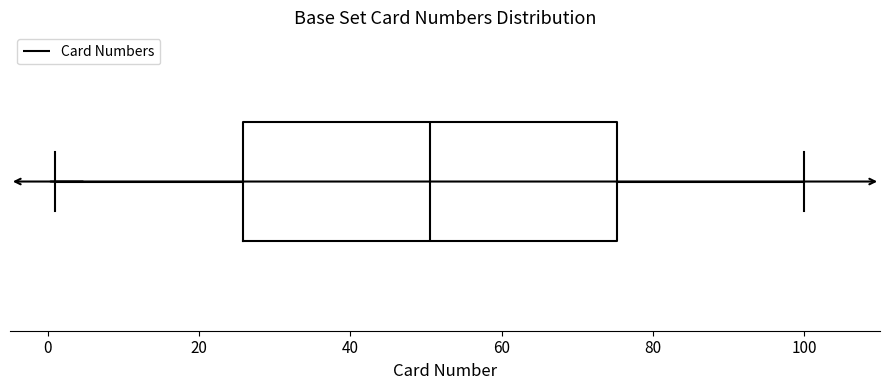

Where is the right edge of the box on the x-axis? The values are not printed on the chart, so give them approximately, as read against the axis.

76